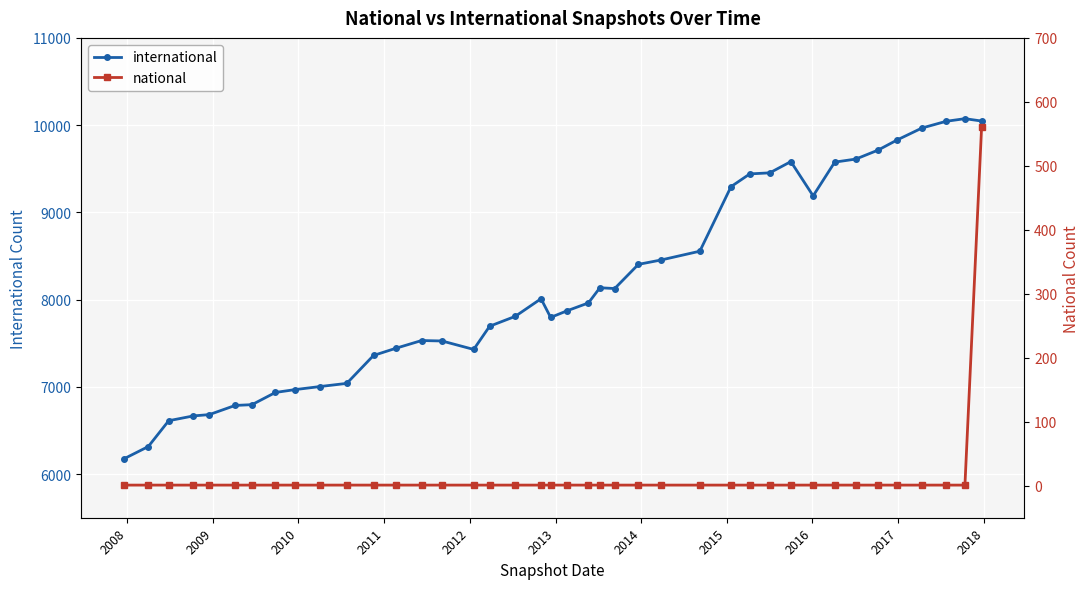

What is the lowest value of the international series?

6175